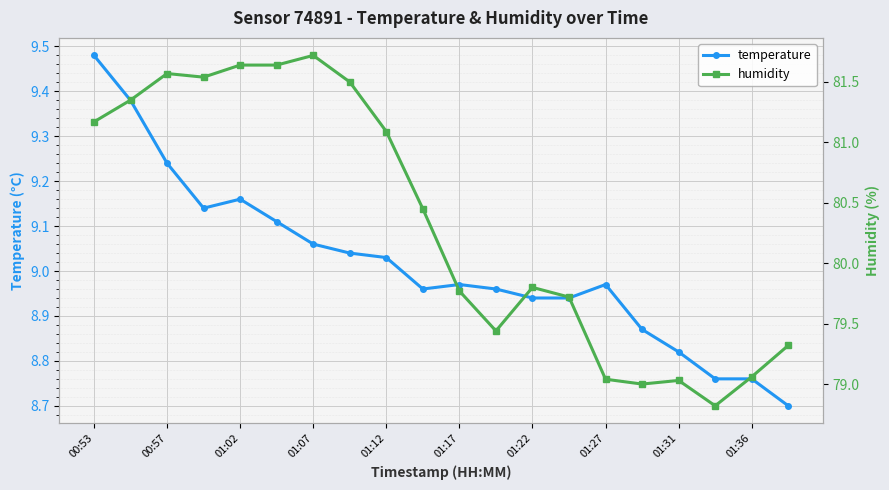

How many categories are shown in the chart?

20